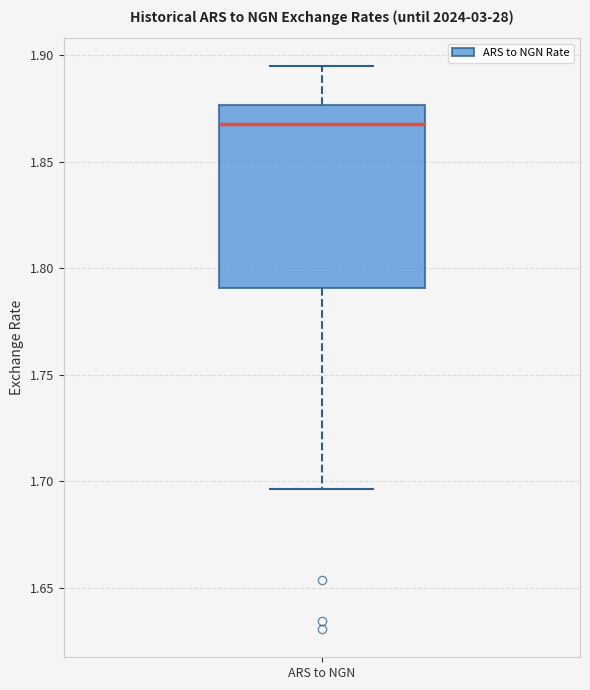

Transcribe this box plot: give where the median line is, the range the box spans, and where the two whiskers end, as read against the y-axis. The values are not printed on the chart, so give them approximately, as read against the axis.

median 1.870, box 1.790 to 1.875, whiskers 1.695 to 1.895